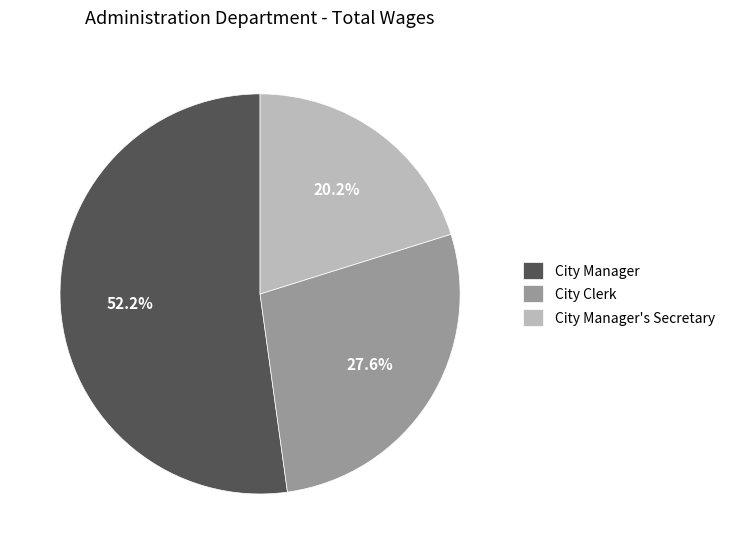

Count the number of slices in the pie.

3